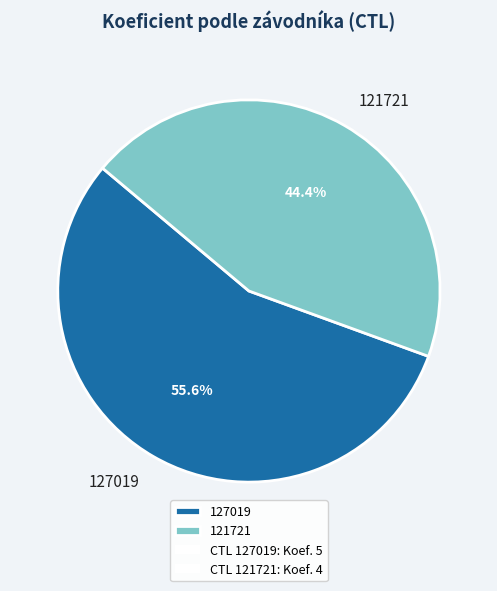

What percentage is the 121721 slice, to the nearest percent?

44%